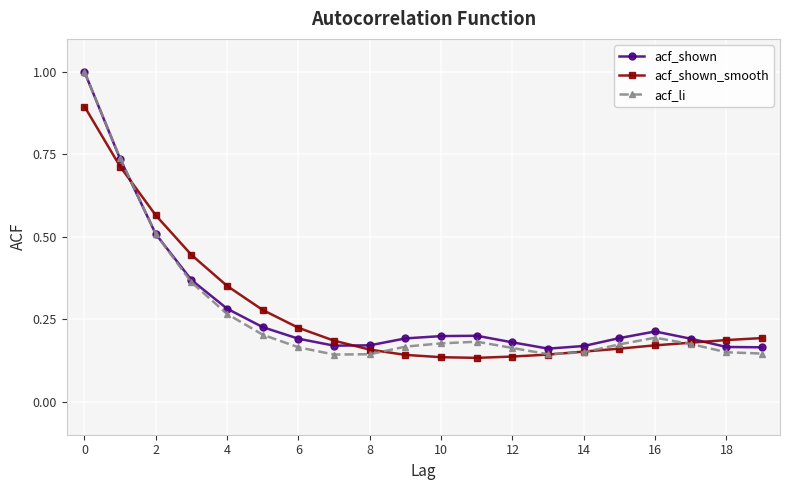

Count the acf_li values in the range 0 to 1.

20